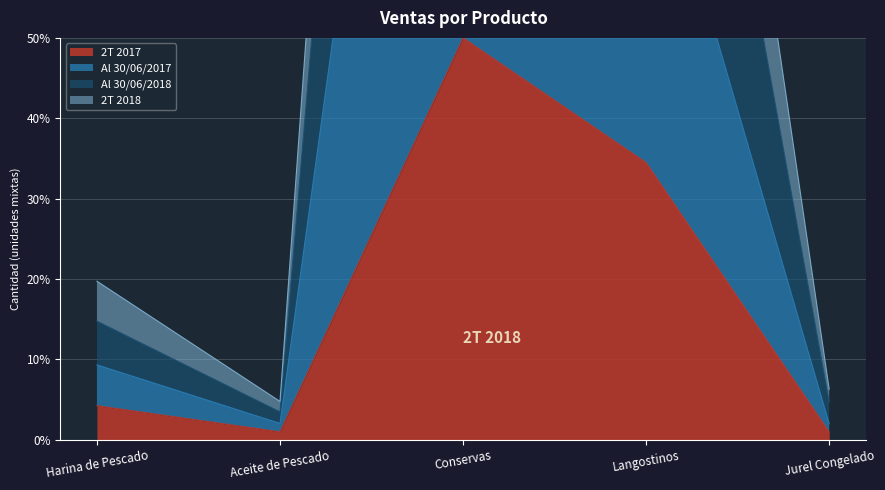

What is the value of the Al 30/06/2017 point at the 3rd from the left?

167.9